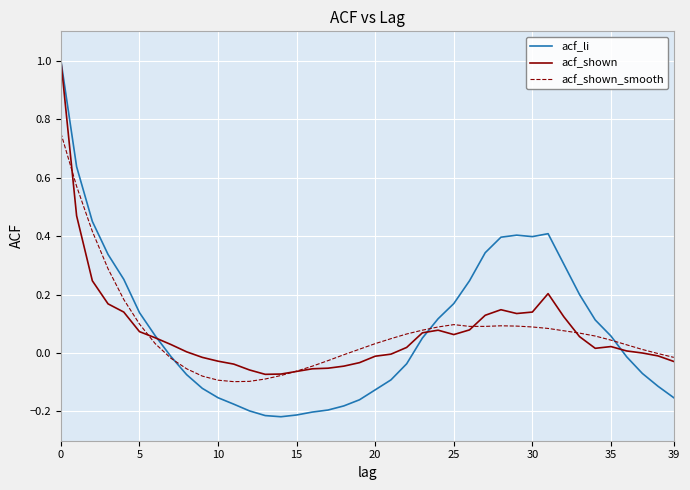

Which series has the widest spread of values?

acf_li